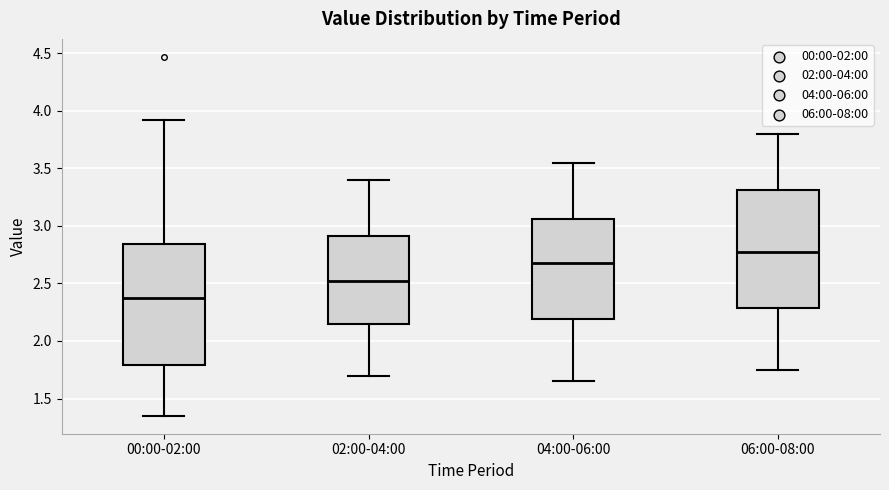

Where does the upper whisker of the box for 00:00-02:00 end on the y-axis? The values are not printed on the chart, so give them approximately, as read against the axis.

3.90